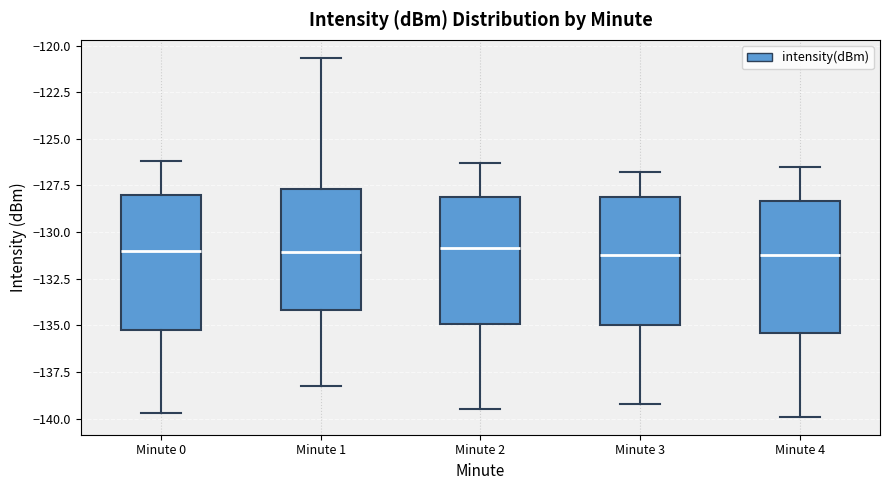

Reading left to right, read every box against the y-axis: the position of its median line, the range the box covers, and the ends of its whiskers. The values are not printed on the chart, so give them approximately, as read against the axis.

Minute 0: median -131.0, box -135.0 to -128.0, whiskers -139.5 to -126.0
Minute 1: median -131.0, box -134.0 to -127.5, whiskers -138.0 to -120.5
Minute 2: median -131.0, box -135.0 to -128.0, whiskers -139.5 to -126.5
Minute 3: median -131.0, box -135.0 to -128.0, whiskers -139.0 to -127.0
Minute 4: median -131.0, box -135.5 to -128.5, whiskers -140.0 to -126.5